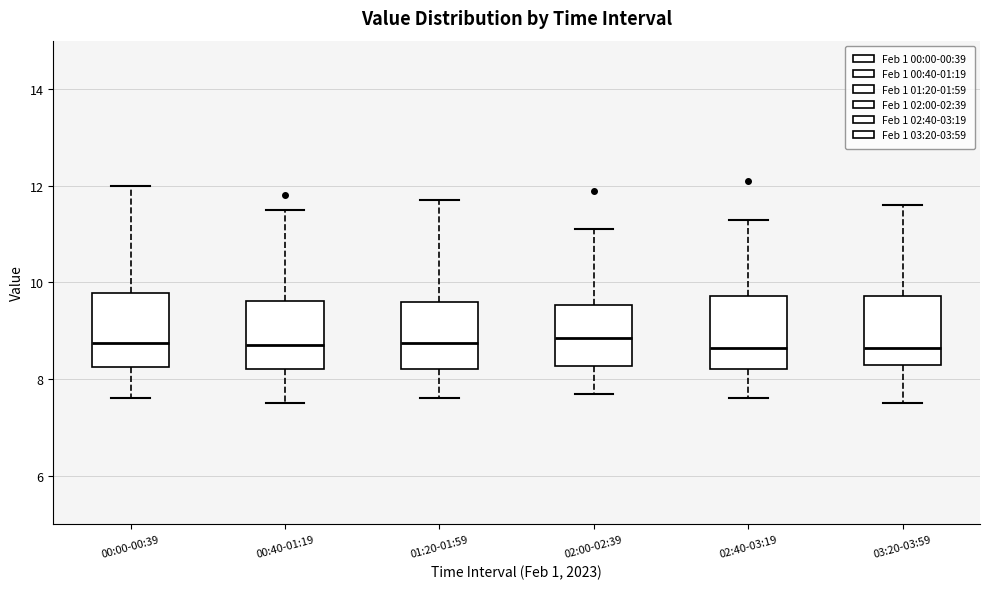

Reading left to right, read every box against the y-axis: the position of its median line, the range the box covers, and the ends of its whiskers. The values are not printed on the chart, so give them approximately, as read against the axis.

00:00-00:39: median 8.8, box 8.2 to 9.8, whiskers 7.6 to 12.0
00:40-01:19: median 8.8, box 8.2 to 9.6, whiskers 7.6 to 11.6
01:20-01:59: median 8.8, box 8.2 to 9.6, whiskers 7.6 to 11.8
02:00-02:39: median 8.8, box 8.2 to 9.6, whiskers 7.8 to 11.2
02:40-03:19: median 8.6, box 8.2 to 9.8, whiskers 7.6 to 11.4
03:20-03:59: median 8.6, box 8.4 to 9.8, whiskers 7.6 to 11.6